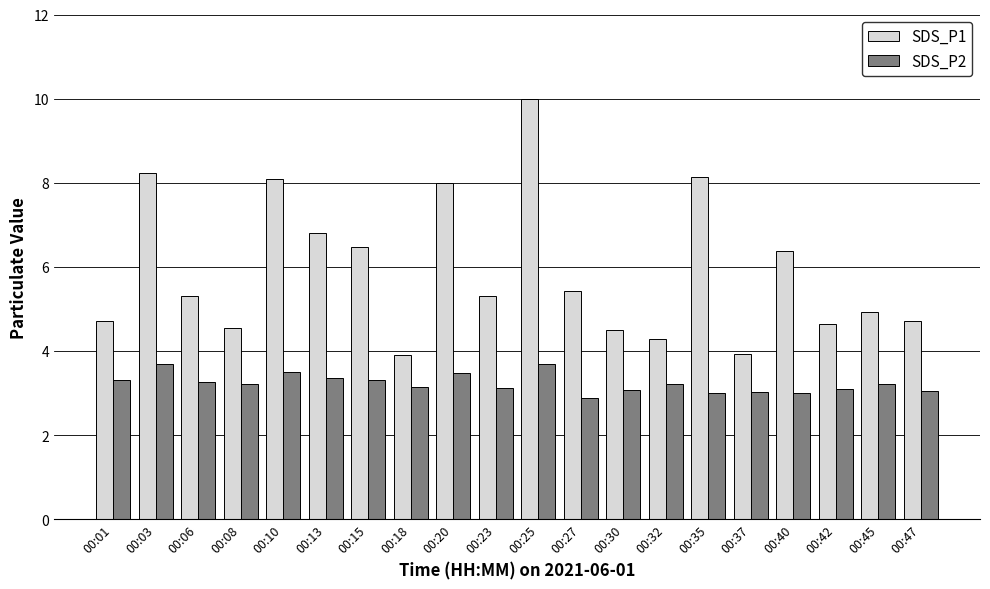

At 00:35, list the series in order from largest to smallest.

SDS_P1, SDS_P2